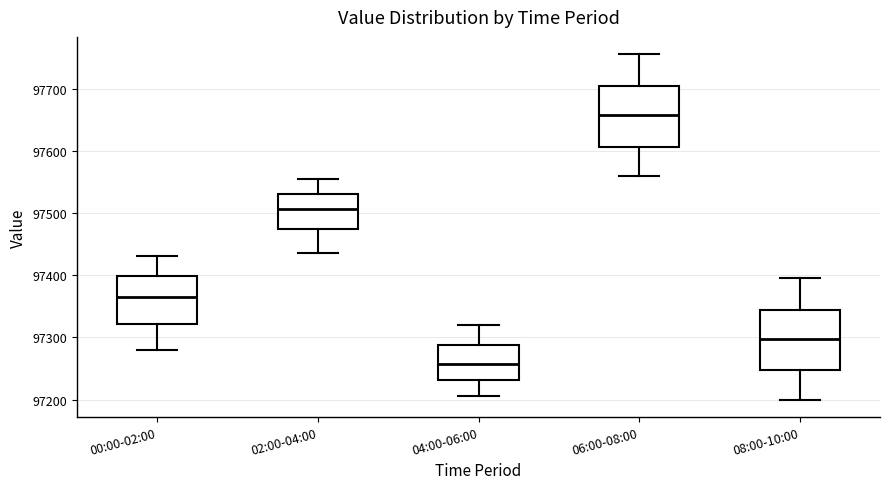

Reading left to right, transcribe this box plot: for each box, give where its median line is, the range the box spans, and where its two whiskers end, as read against the y-axis. The values are not printed on the chart, so give them approximately, as read against the axis.

00:00-02:00: median 97370, box 97320 to 97400, whiskers 97280 to 97430
02:00-04:00: median 97510, box 97470 to 97530, whiskers 97440 to 97560
04:00-06:00: median 97260, box 97230 to 97290, whiskers 97210 to 97320
06:00-08:00: median 97660, box 97610 to 97700, whiskers 97560 to 97760
08:00-10:00: median 97300, box 97250 to 97340, whiskers 97200 to 97400